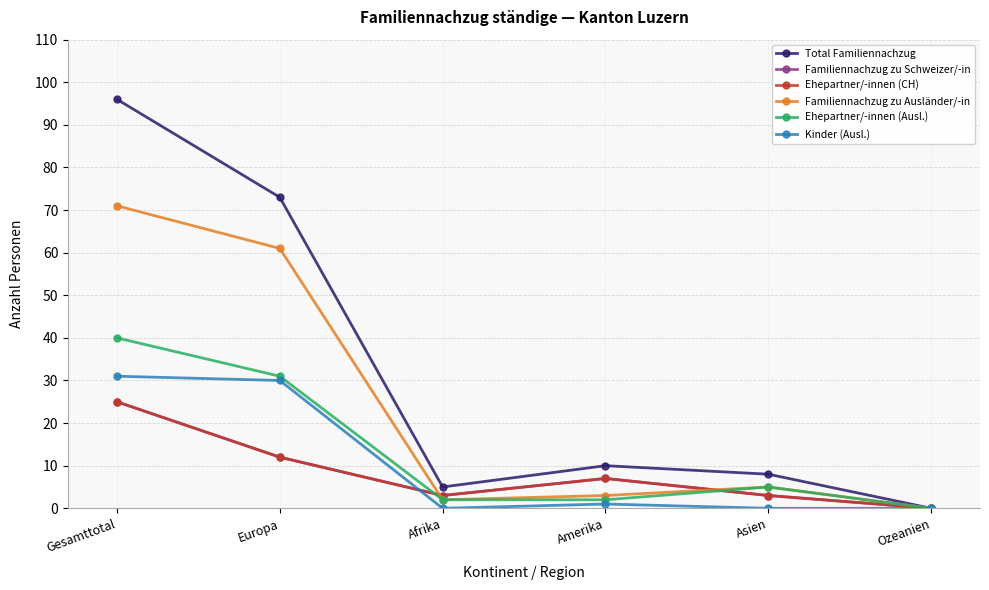

How many interior local valleys does the Familiennachzug zu Schweizer/-in series have?

1